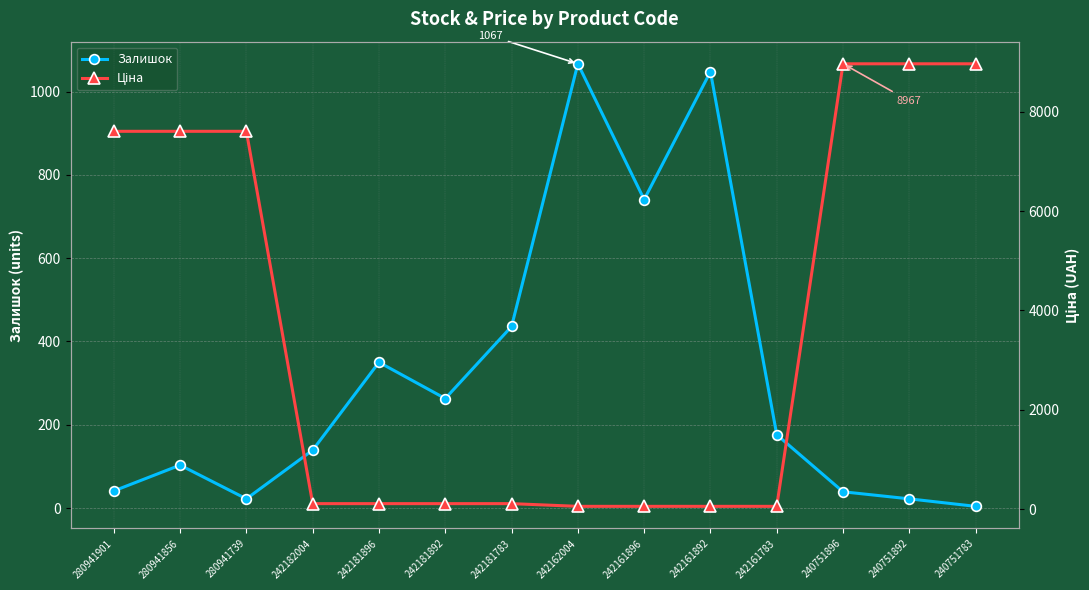

Between 240751896 and 280941739, which is larger?

240751896